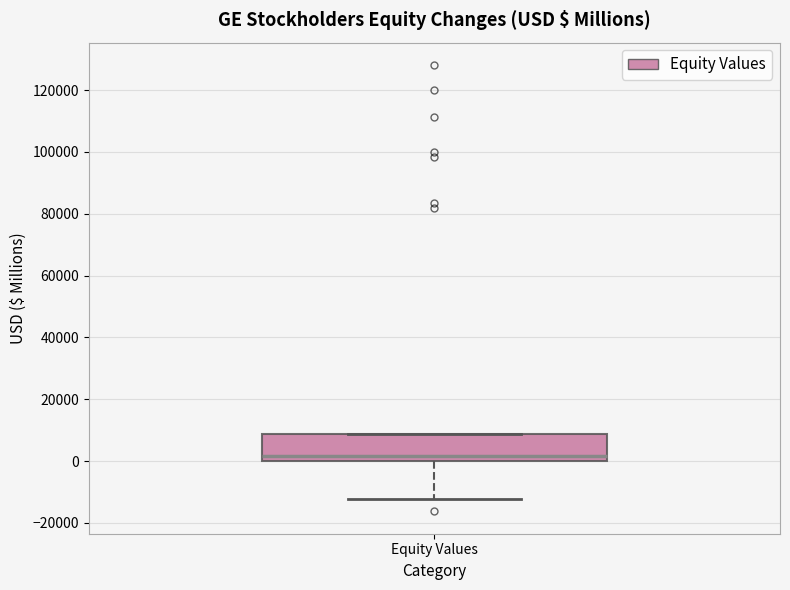

Where does the lower whisker of the box for Equity Values end on the y-axis? The values are not printed on the chart, so give them approximately, as read against the axis.

-12000